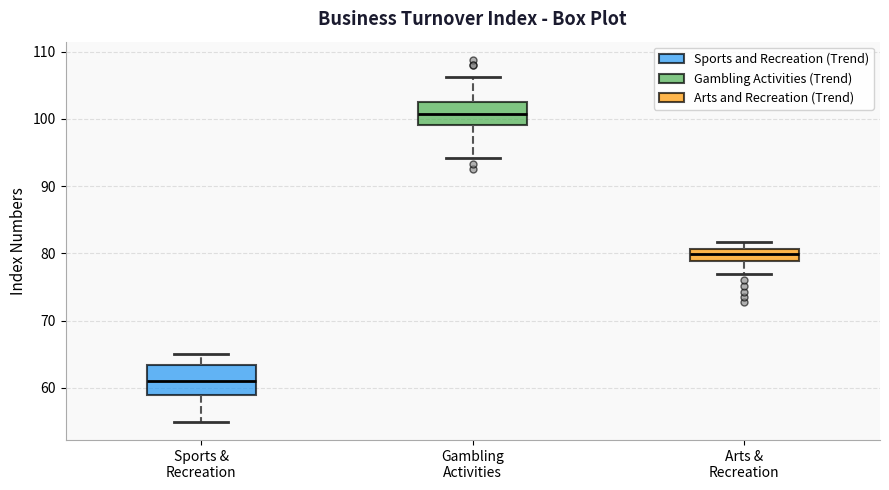

Where is the lower edge of the box for Arts & Recreation on the y-axis? The values are not printed on the chart, so give them approximately, as read against the axis.

79